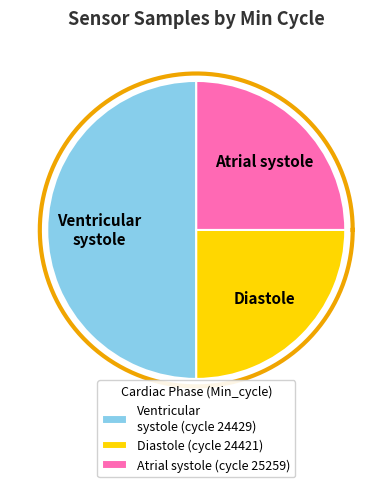

Combined, do 24429 and 24500 account for over 50%?

No